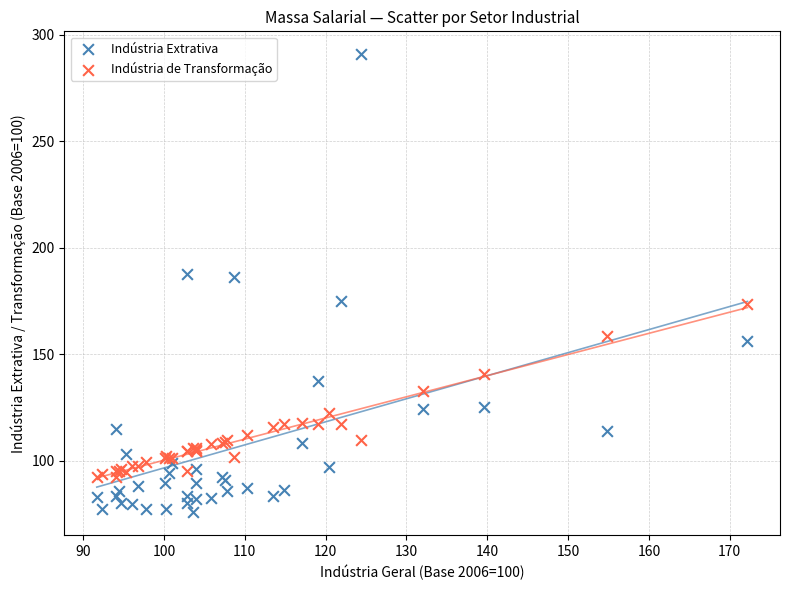

Which series has the largest Y range (max minus min)?

Indústria Extrativa